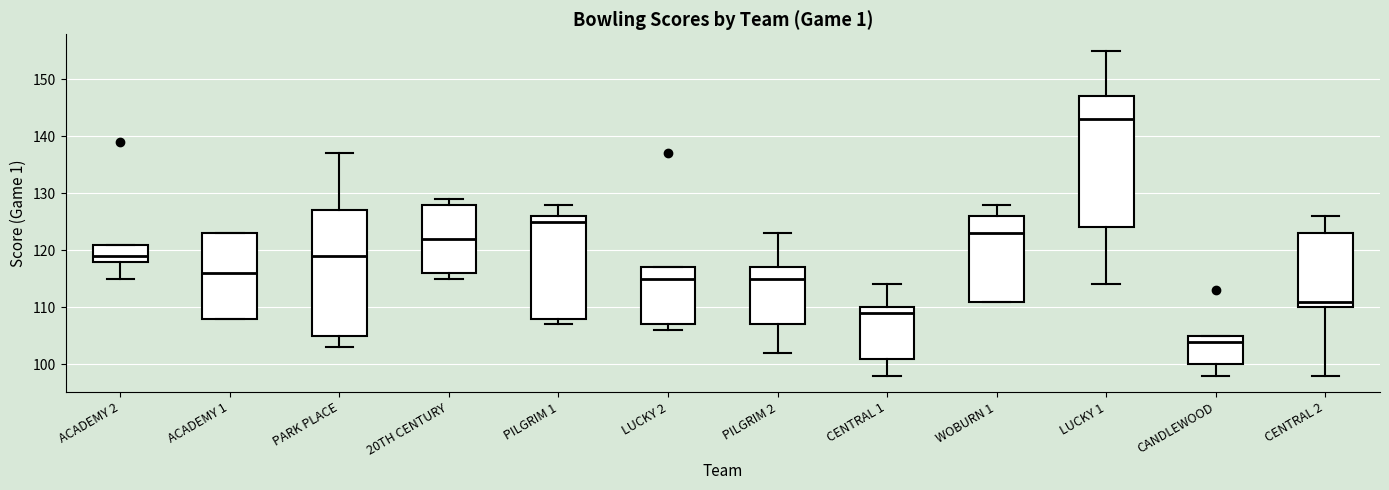

Which box has the lowest median line?

CANDLEWOOD